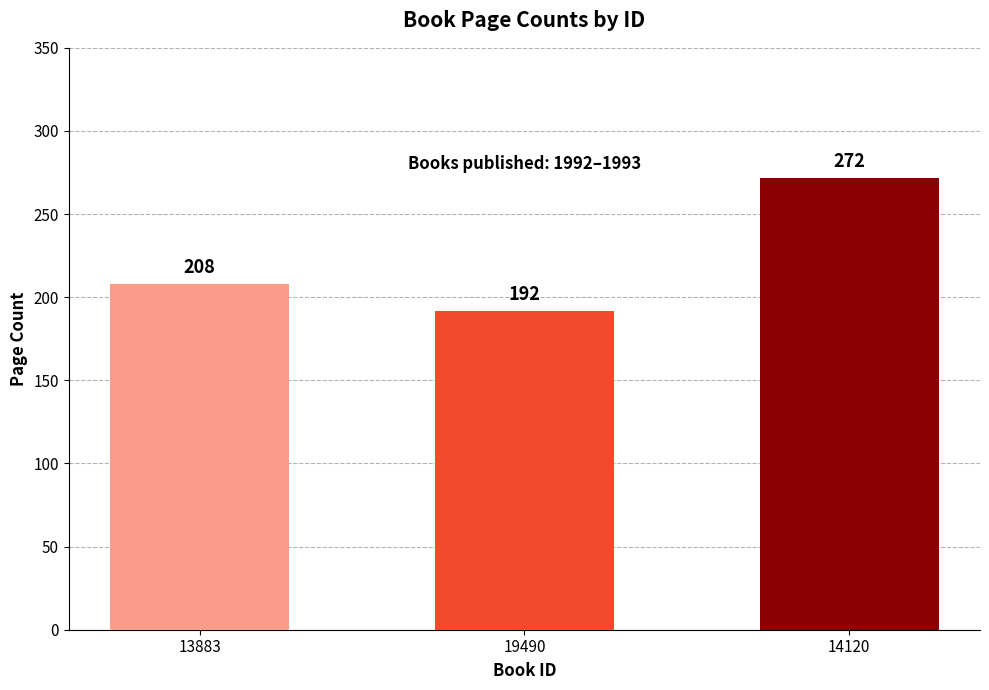

How many data points are less than 208?

1